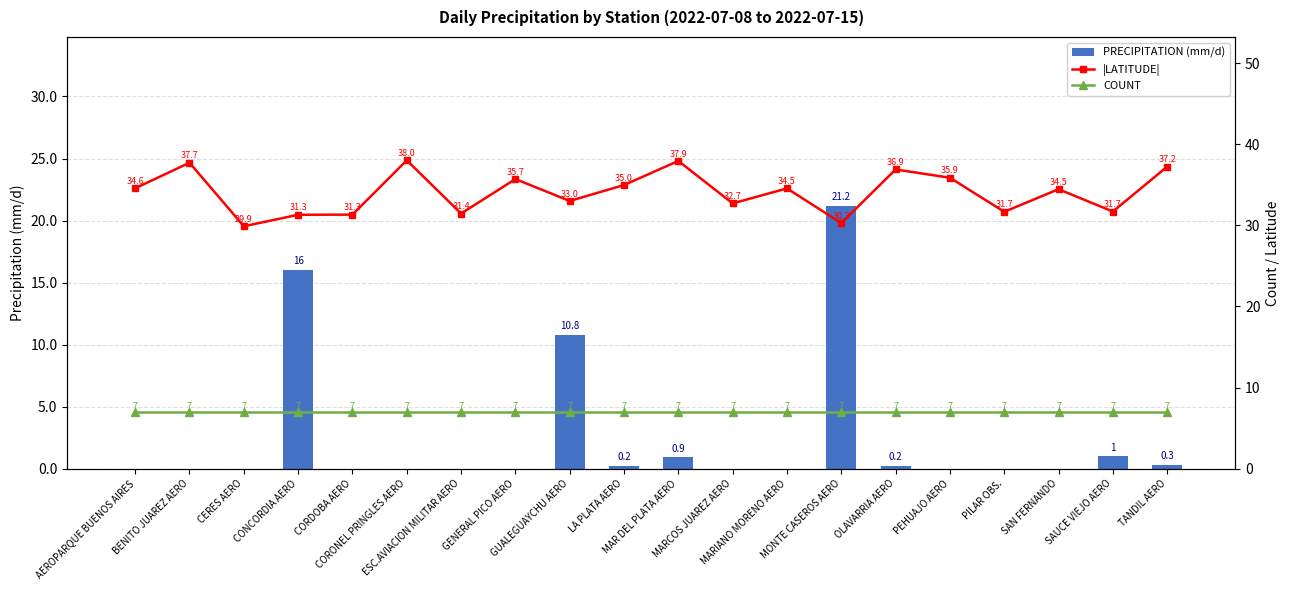

What is the sum of all PRECIPITATION (mm/d) values?

50.6